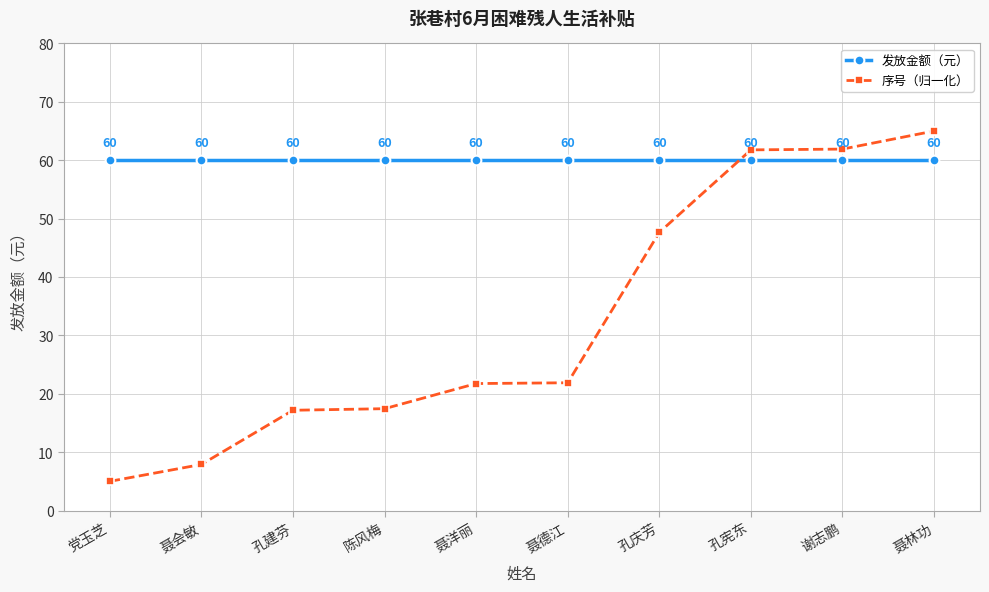

The 序号（归一化） series shows 61.9 at 谢志鹏. True or false?

True